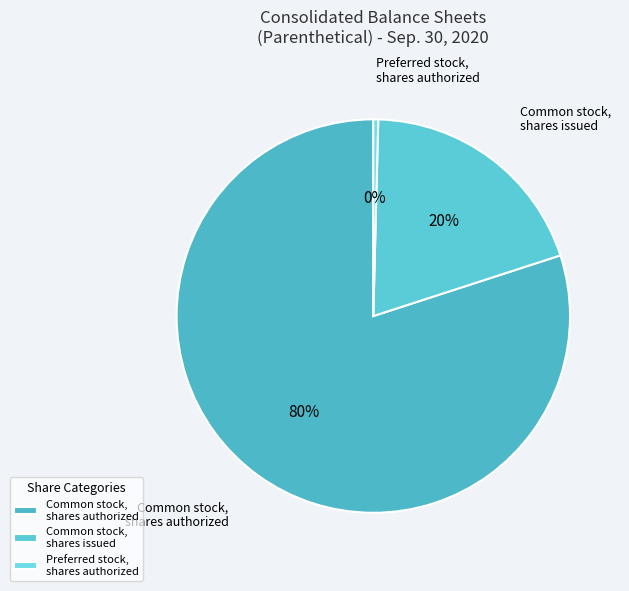

What is the ratio of the value at Common stock, shares issued to the value at Common stock, shares authorized?

0.2